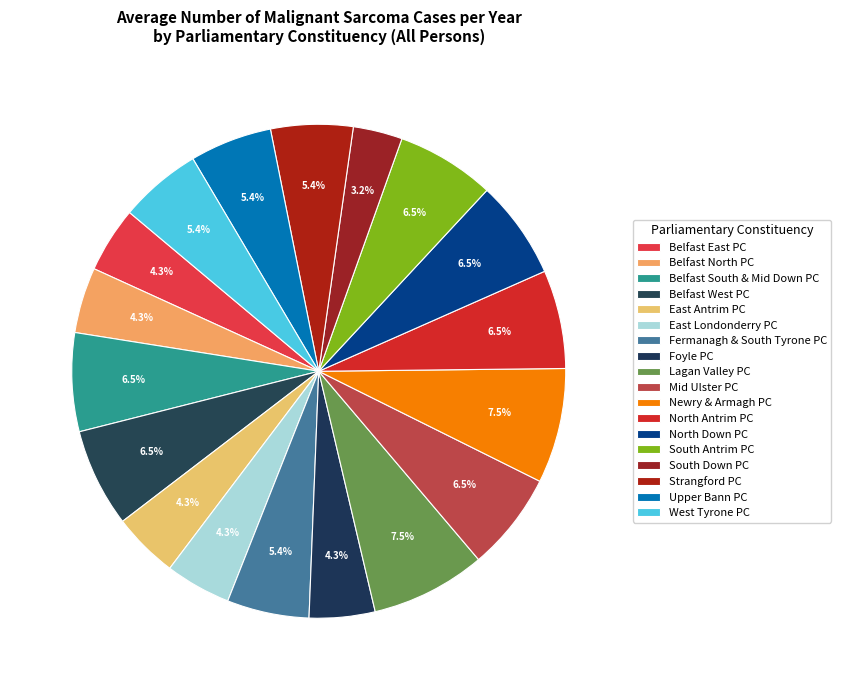

Is it true that Belfast West PC is 6% of the pie?

True